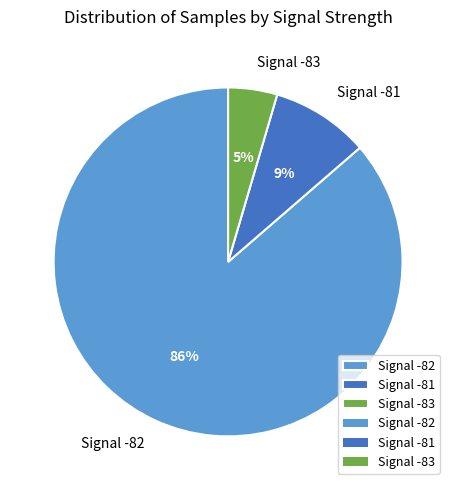

Combined, do Signal -81 and Signal -82 account for over 50%?

Yes